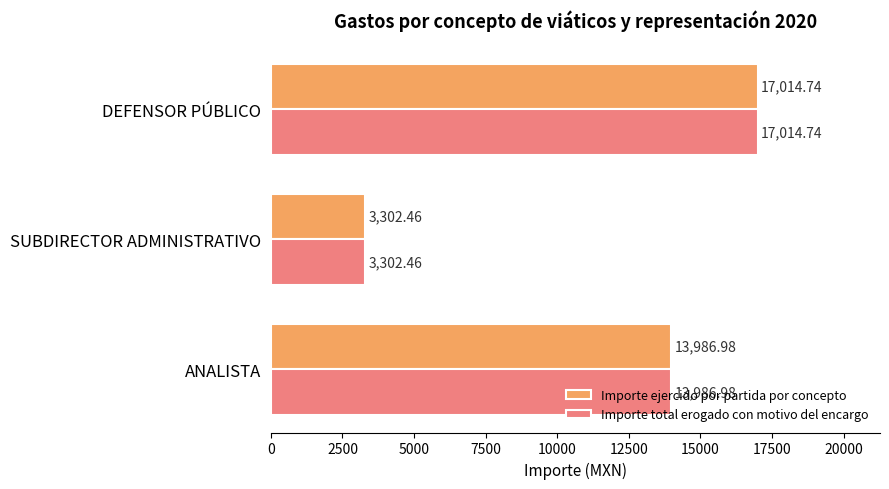

How many values in the Importe ejercido por partida por concepto series exceed 13986?

2